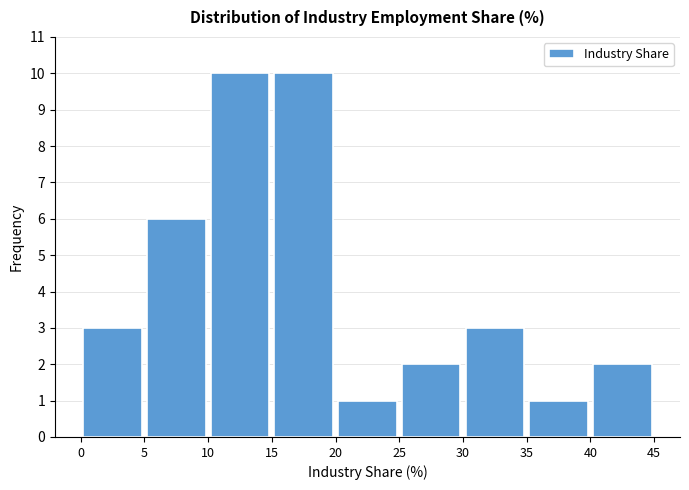

Reading left to right, list every bar in this chart as the range it spans on the x-axis followed by its height. The values are not printed on the chart, so give them approximately, as read against the axis.

0 to 5: 3
5 to 10: 6
10 to 15: 10
15 to 20: 10
20 to 25: 1
25 to 30: 2
30 to 35: 3
35 to 40: 1
40 to 45: 2